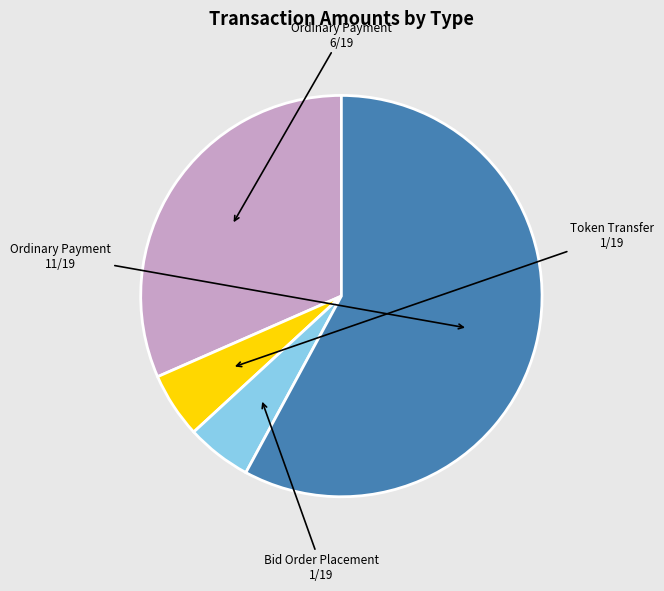

Does any single category account for the majority?

Yes